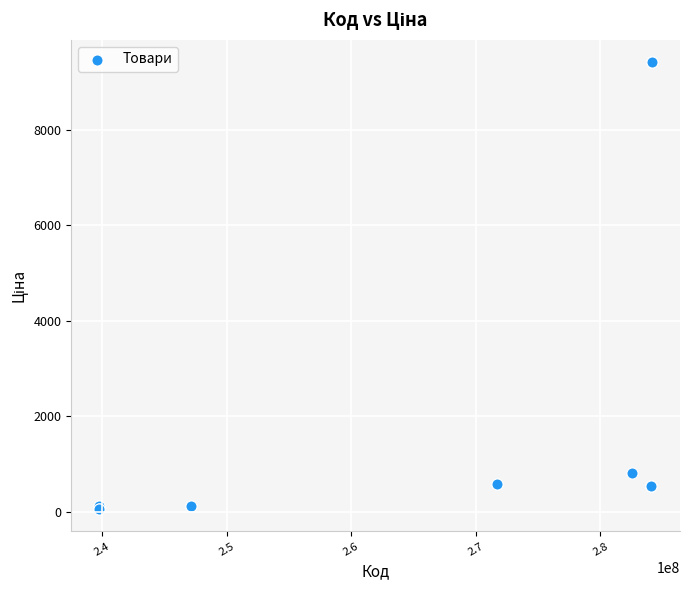

What Y value in the scatter plot is closest to 4736?

813.0